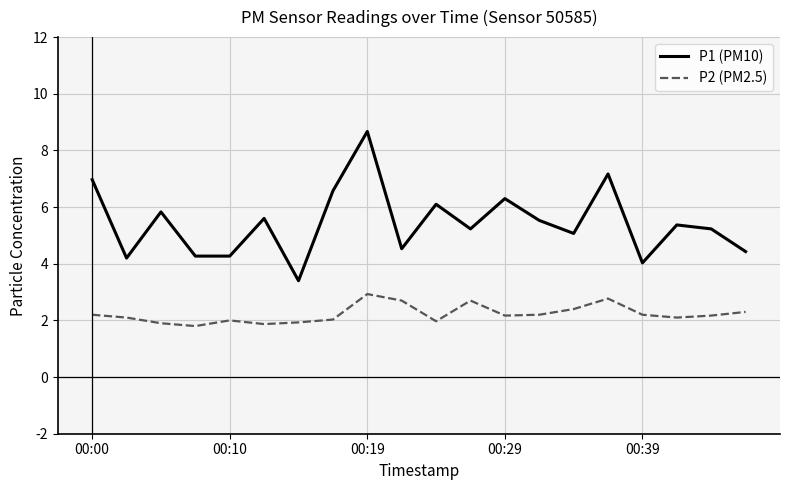

Which series has the largest total across all categories?

P1 (PM10)